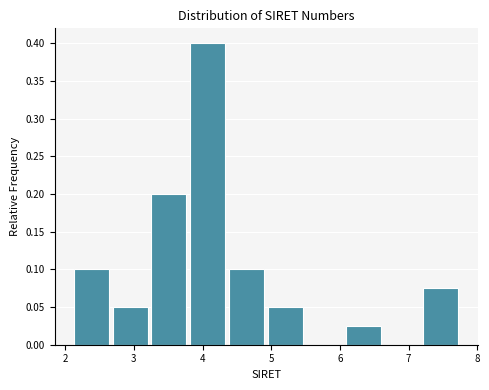

Reading left to right, list every bar in this chart as the range it spans on the x-axis followed by its height. Neither the bar edges nor the heights are printed on the chart, so give them approximately, as read against the axes.

2.1 to 2.7: 0.100
2.7 to 3.3: 0.050
3.3 to 3.8: 0.200
3.8 to 4.4: 0.400
4.4 to 5.0: 0.100
5.0 to 5.5: 0.050
5.5 to 6.1: 0
6.1 to 6.7: 0.025
6.7 to 7.2: 0
7.2 to 7.8: 0.075